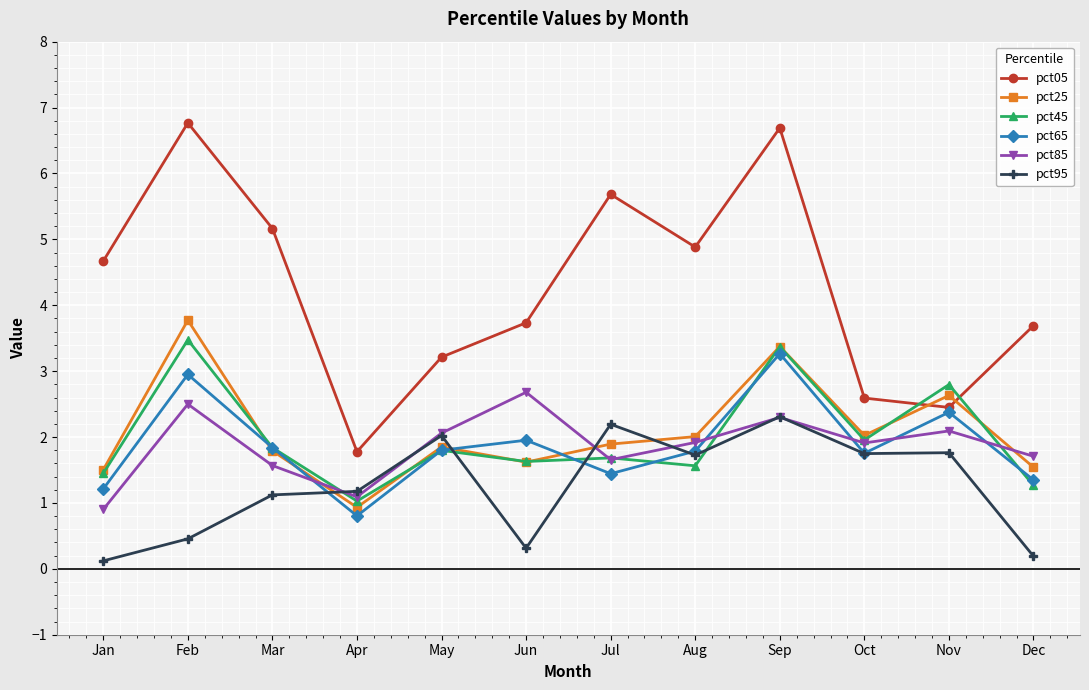

Where is the first local maximum for pct85?

Feb